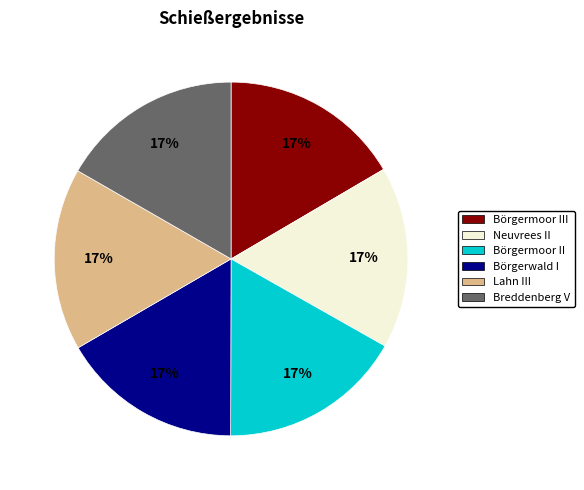

Combined, do Börgerwald I and Breddenberg V account for over 50%?

No